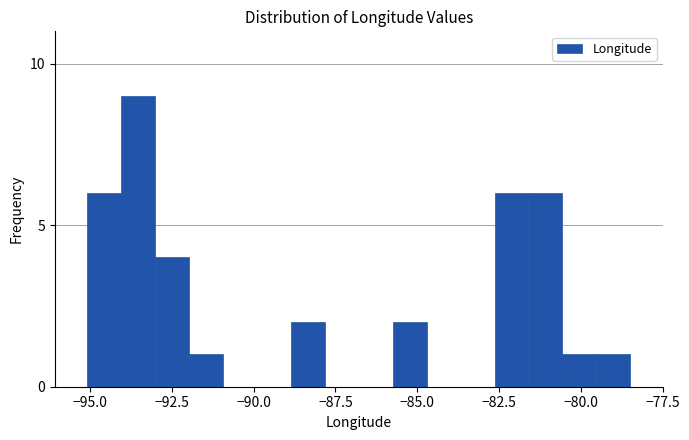

Around what value on the x-axis is the tallest bar? Give the approximate position of its centre, as read against the axis.

-93.5